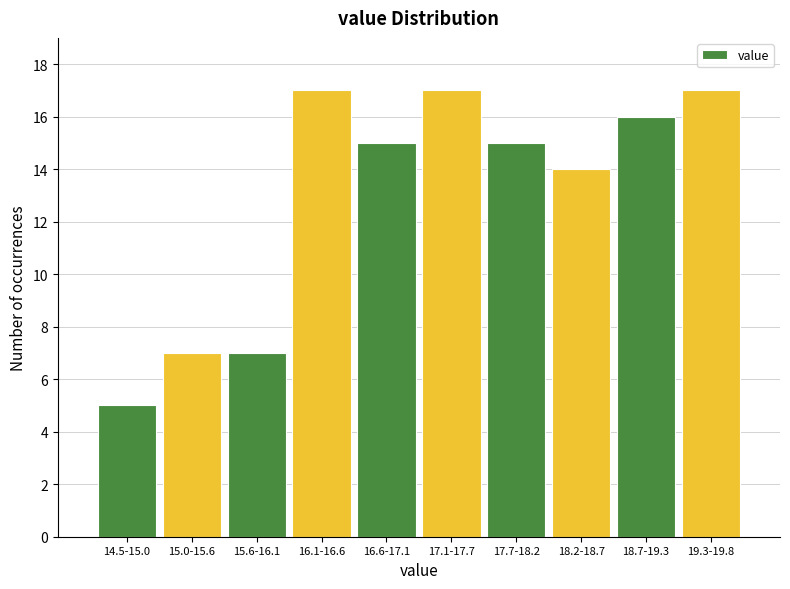

Reading left to right, transcribe all the data shown in this chart.

5	7	7	17	15	17	15	14	16	17